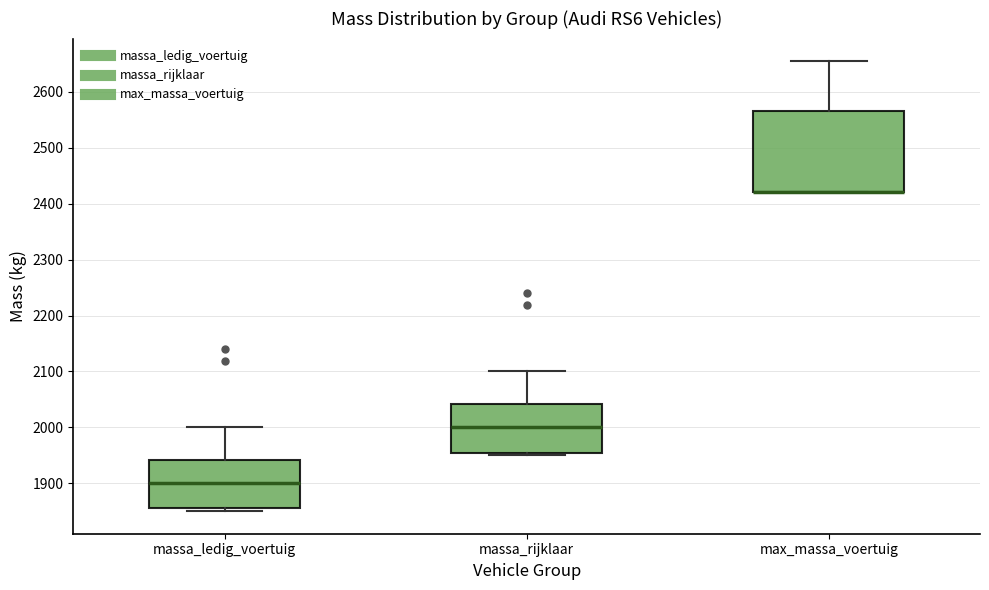

Reading left to right, transcribe this box plot: for each box, give where its median line is, the range the box spans, and where its two whiskers end, as read against the y-axis. The values are not printed on the chart, so give them approximately, as read against the axis.

massa_ledig_voertuig: median 1900, box 1860 to 1940, whiskers 1850 to 2000
massa_rijklaar: median 2000, box 1960 to 2040, whiskers 1950 to 2100
max_massa_voertuig: median 2420 (drawn on the box's lower edge), box 2420 to 2570, whiskers 2420 to 2660